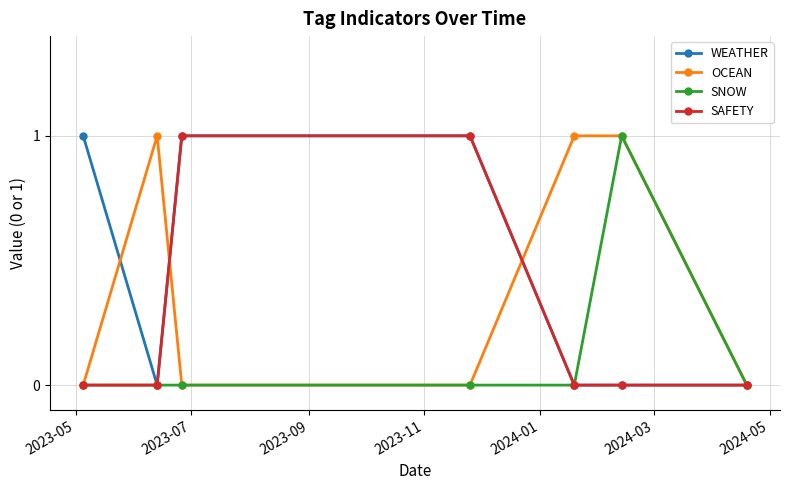

True or false: OCEAN has more than 2 points higher than both neighbors.

False